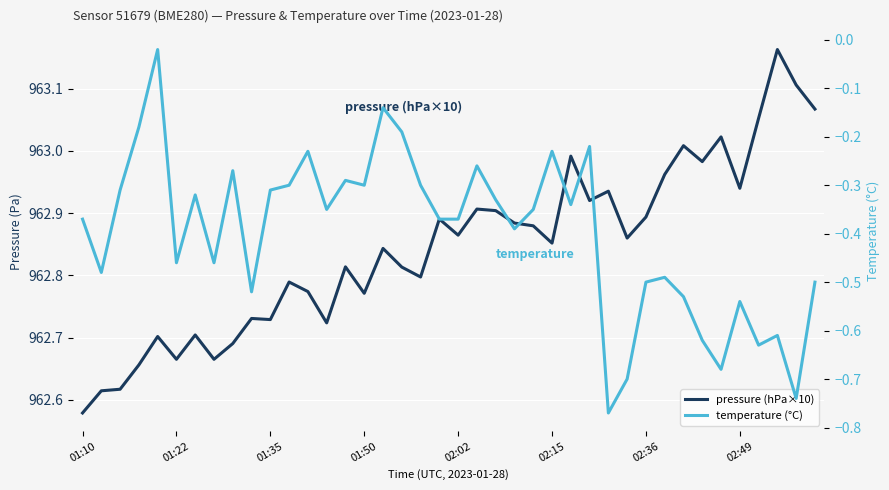

What is the smallest value displayed?

-0.8